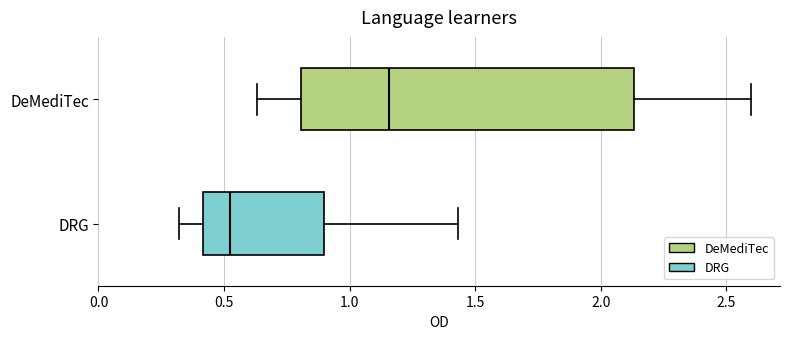

Reading bottom to top, read every box against the x-axis: the position of its median line, the range the box covers, and the ends of its whiskers. The values are not printed on the chart, so give them approximately, as read against the axis.

DRG: median 0.55, box 0.40 to 0.90, whiskers 0.30 to 1.45
DeMediTec: median 1.15, box 0.80 to 2.15, whiskers 0.65 to 2.60